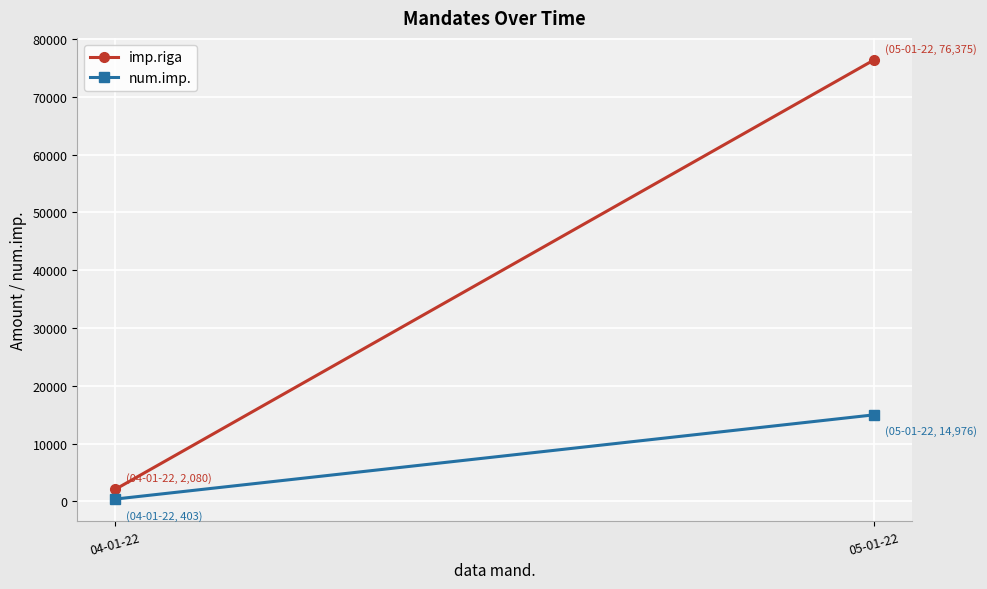

What is the smallest value displayed?

403.0